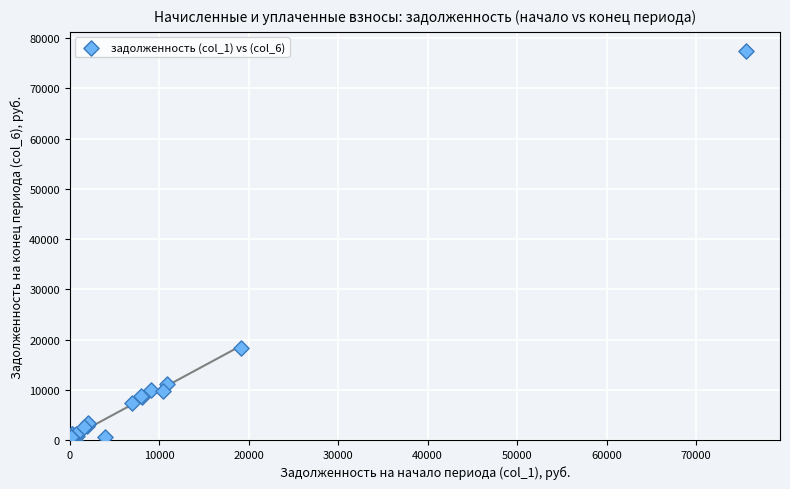

What Y value in the scatter plot is closest to 38701?

18424.5